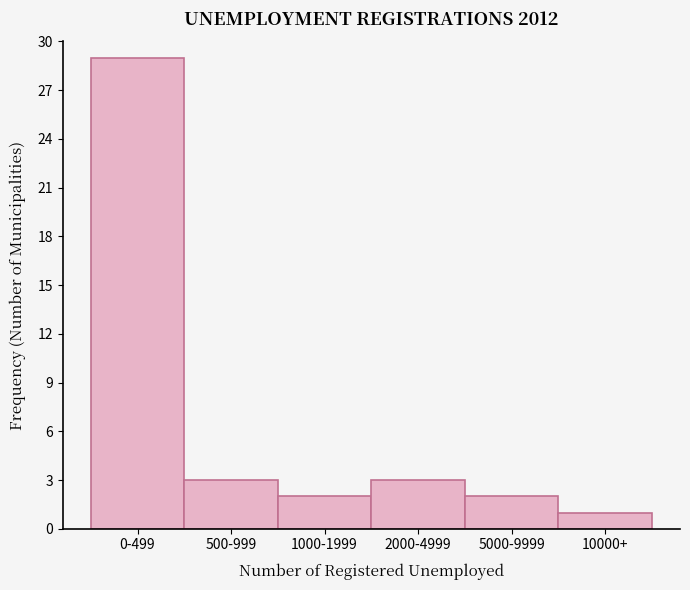

Reading left to right, what are all the values shown in this chart?

0-499=29	500-999=3	1000-1999=2	2000-4999=3	5000-9999=2	10000+=1